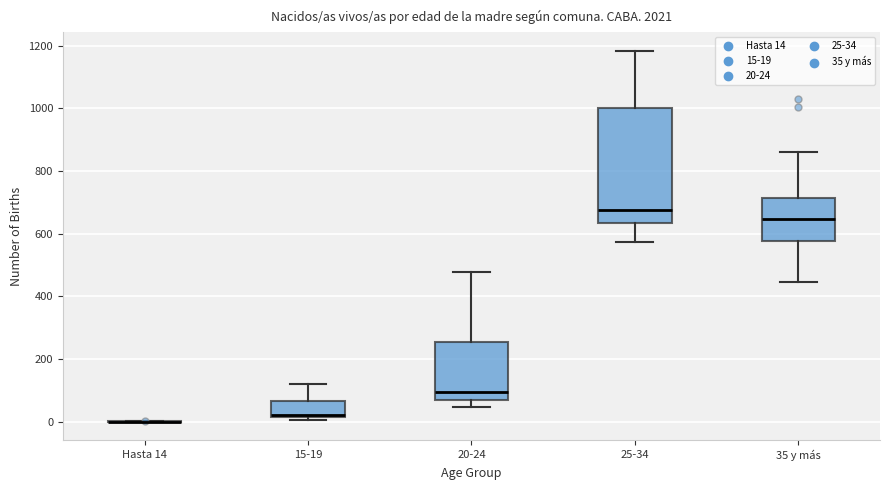

Where does the median line of the box for 20-24 sit on the y-axis? The values are not printed on the chart, so give them approximately, as read against the axis.

100